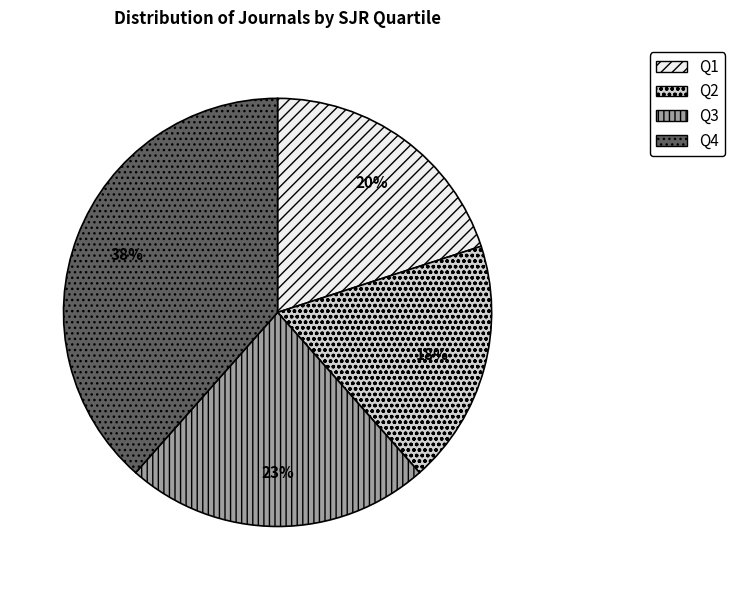

True or false: Q1 accounts for 32% of the total.

False